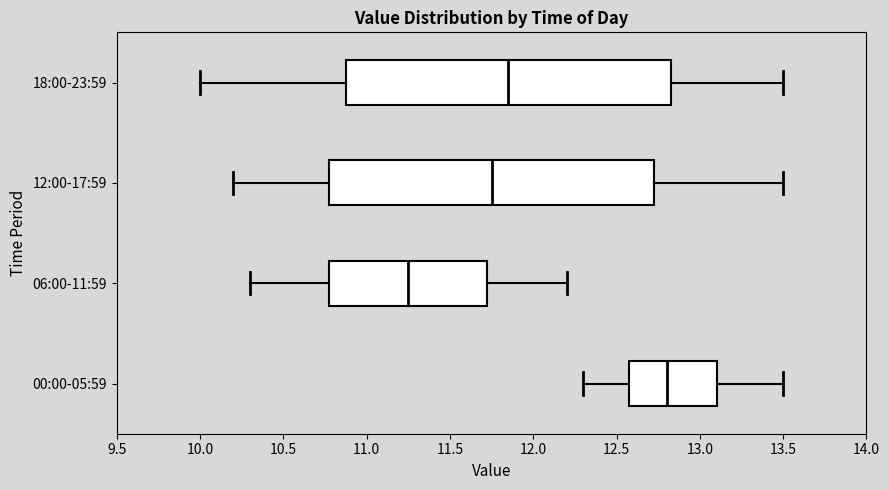

Which box has the furthest to the left median line?

06:00-11:59